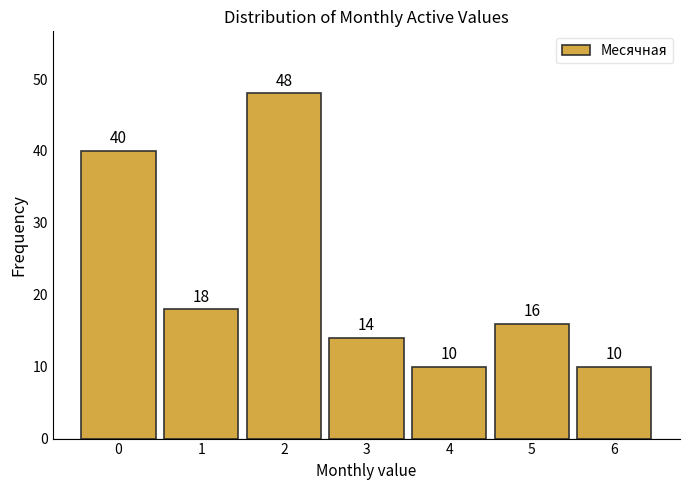

Reading right to left, extract all data points from this chart.

10	16	10	14	48	18	40